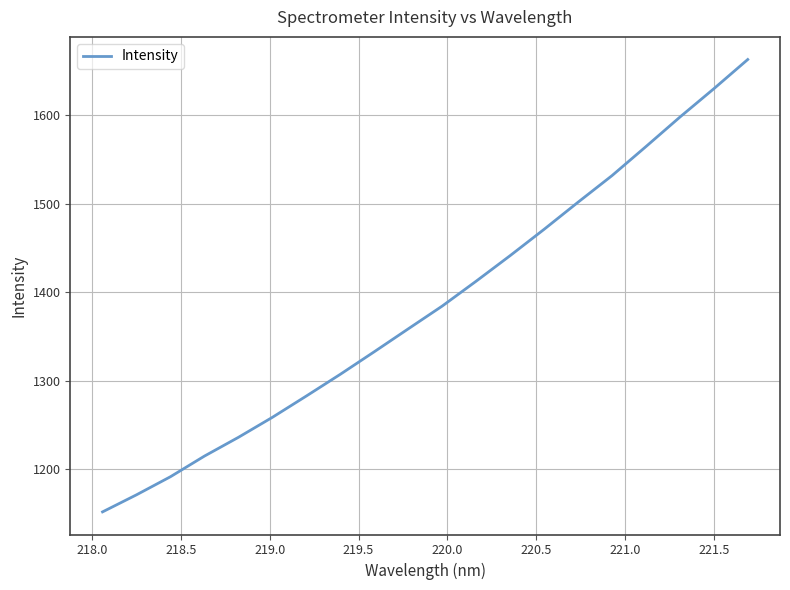

What is the difference between the maximum and minimum values?

511.2